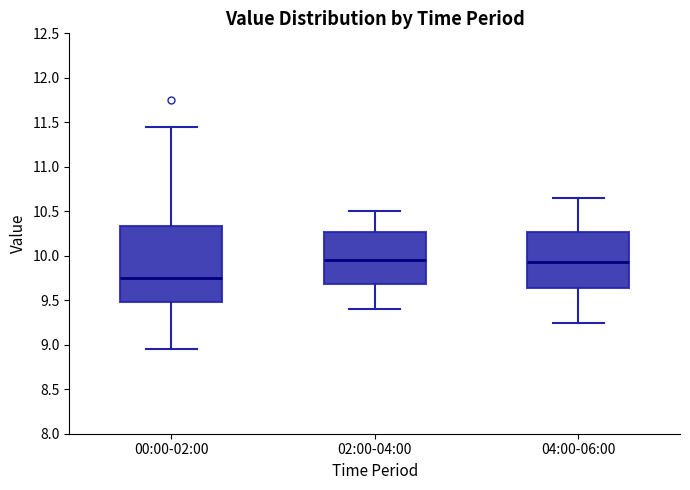

Reading left to right, transcribe this box plot: for each box, give where its median line is, the range the box spans, and where its two whiskers end, as read against the y-axis. The values are not printed on the chart, so give them approximately, as read against the axis.

00:00-02:00: median 9.75, box 9.50 to 10.35, whiskers 8.95 to 11.45
02:00-04:00: median 9.95, box 9.70 to 10.25, whiskers 9.40 to 10.50
04:00-06:00: median 9.95, box 9.65 to 10.25, whiskers 9.25 to 10.65